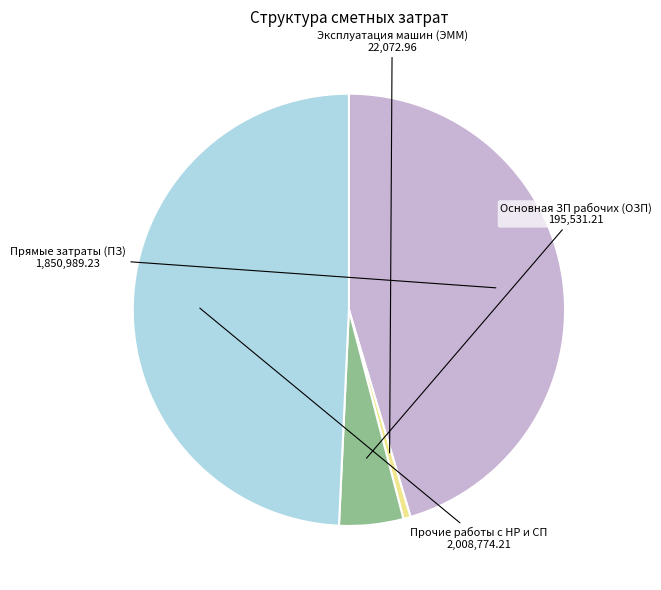

Count the number of slices in the pie.

4